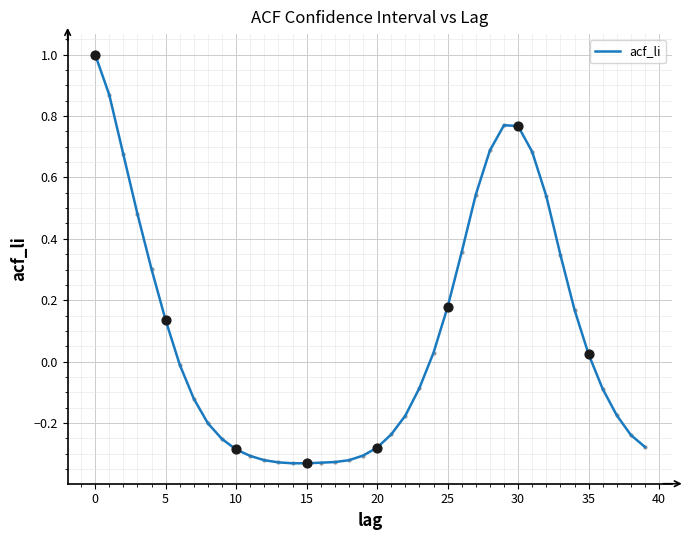

What is the difference between the maximum and minimum values?

1.3